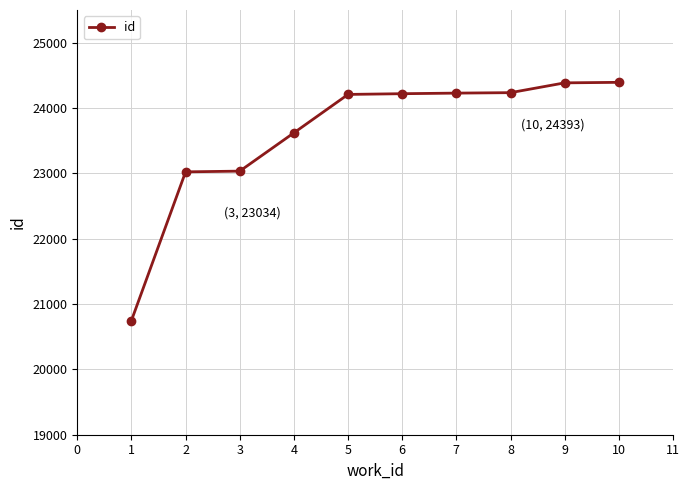

What is the sum of all values?

236092